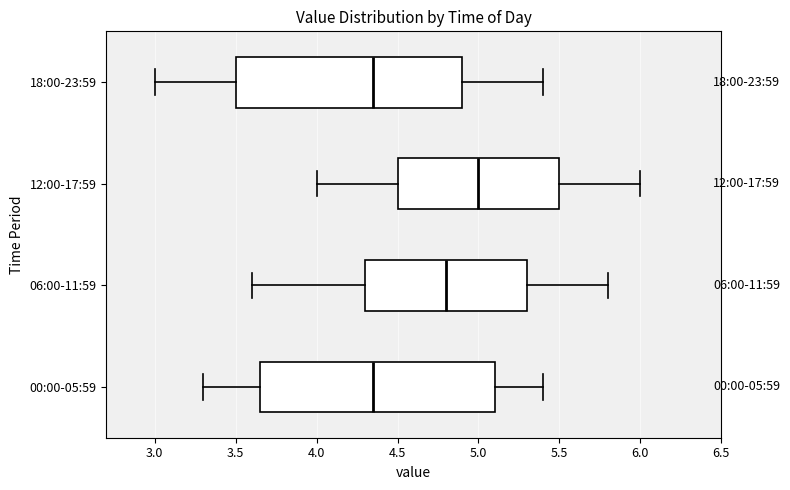

Which box's median line is the furthest to the right?

12:00-17:59